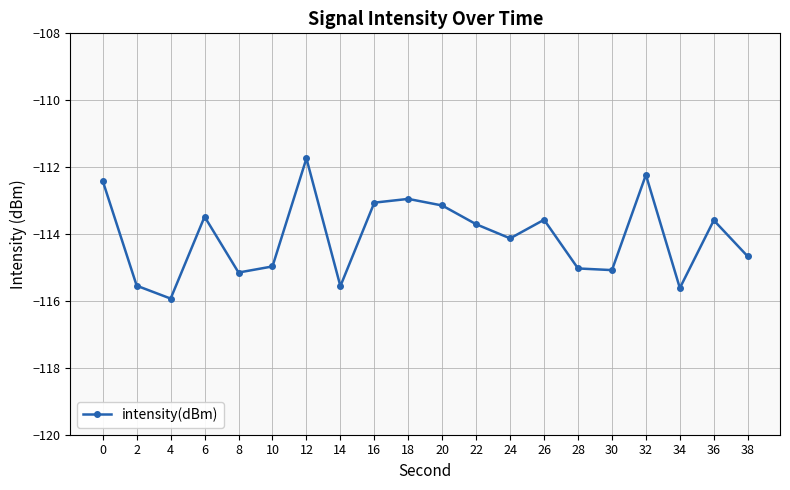

How many lines are shown in the chart?

1